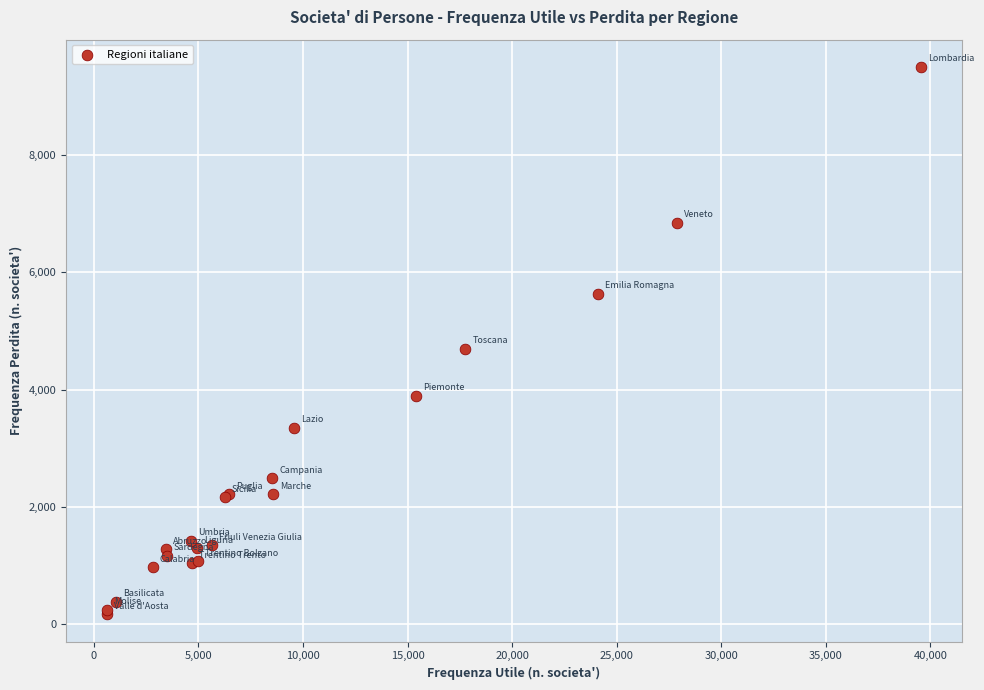

What Y value in the scatter plot is closest to 4836?

4700